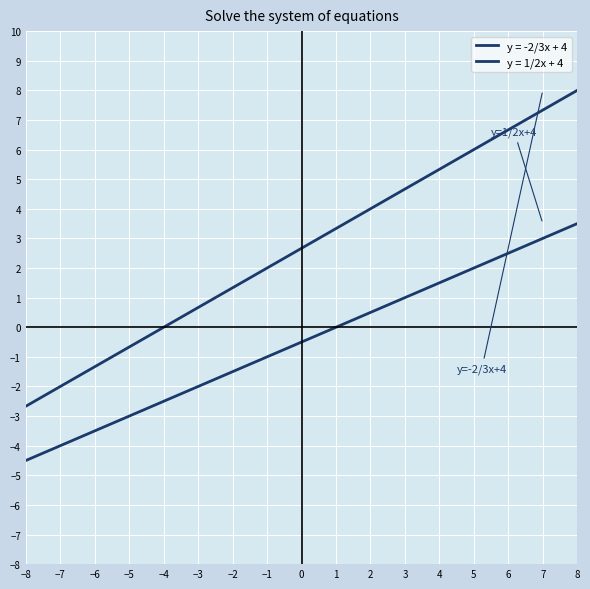

What is the difference between the y = -2/3x + 4 values at −2 and 0?

1.3